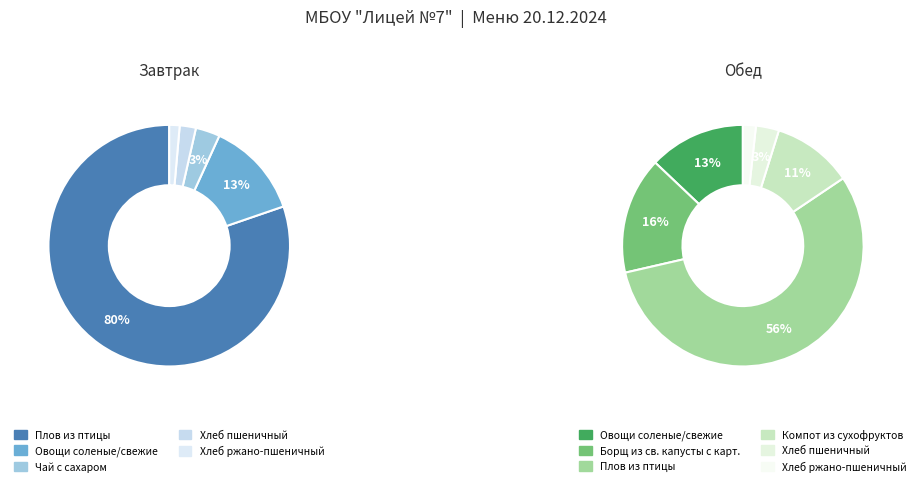

To the nearest percent, what is the combined percentage of Хлеб ржано-пшеничный (завтрак) and Хлеб ржано-пшеничный (обед)?

2%